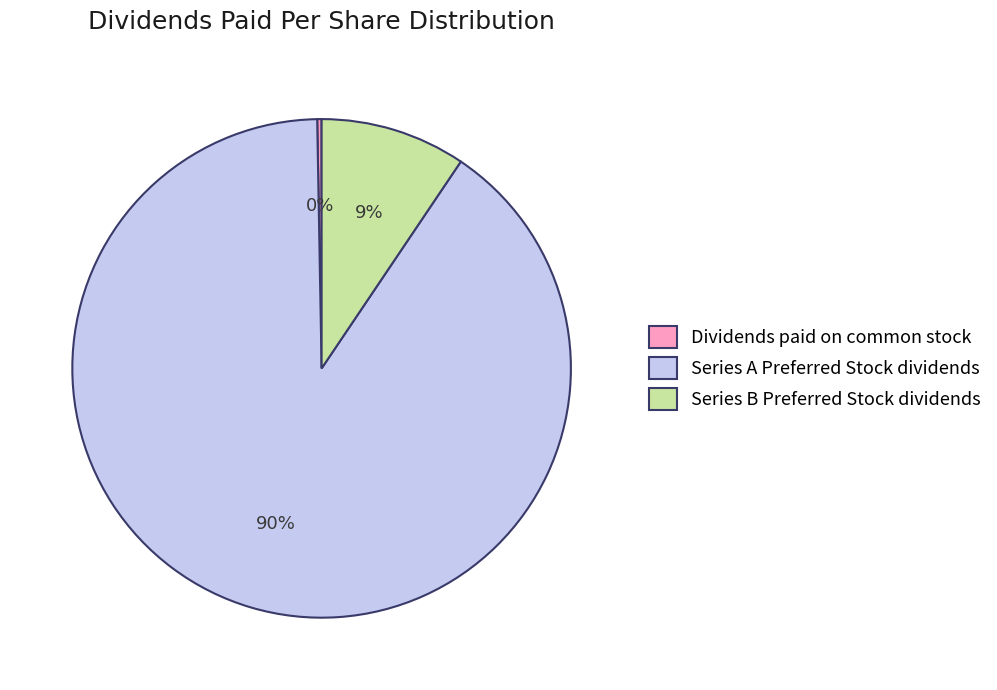

Count the number of slices in the pie.

3